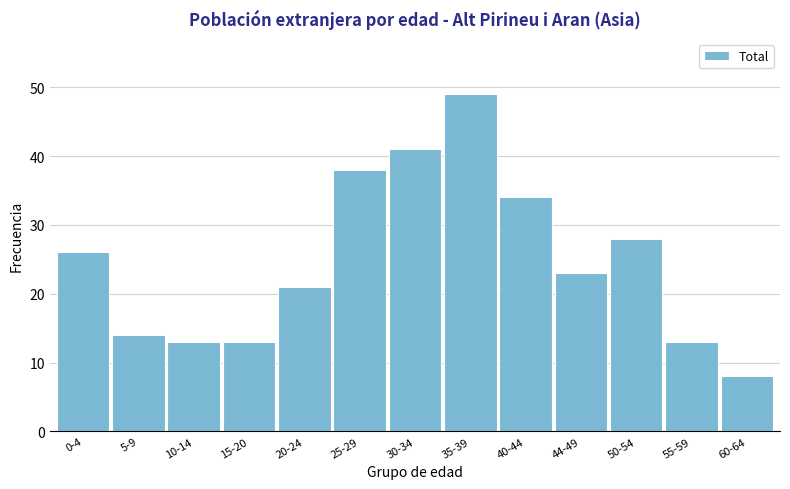

Reading left to right, extract all data points from this chart.

26	14	13	13	21	38	41	49	34	23	28	13	8